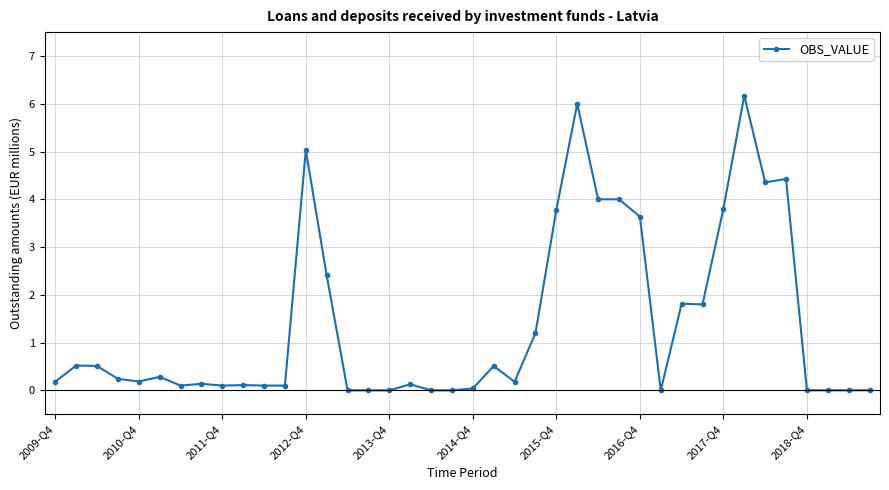

True or false: there are more than 2 points higher than both neighbors.

True